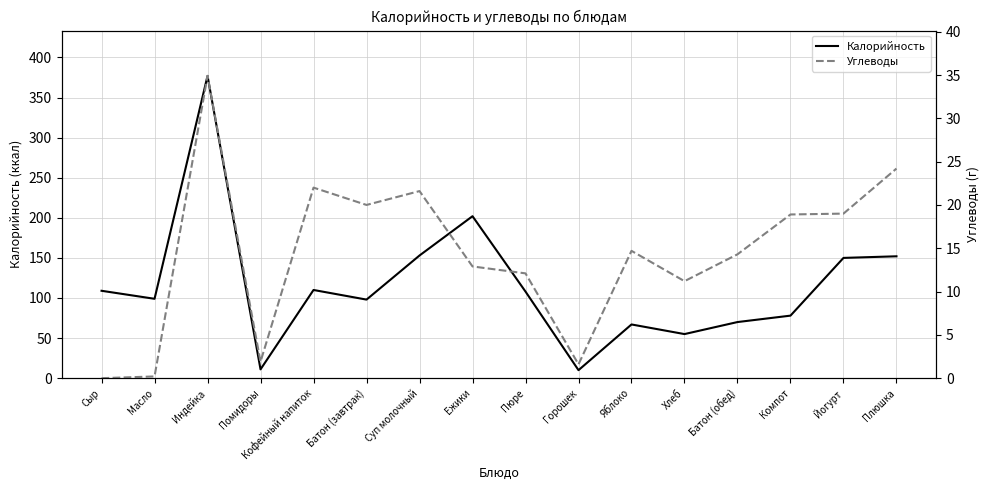

What is the sum of the Калорийность values at Пюре and Масло?

207